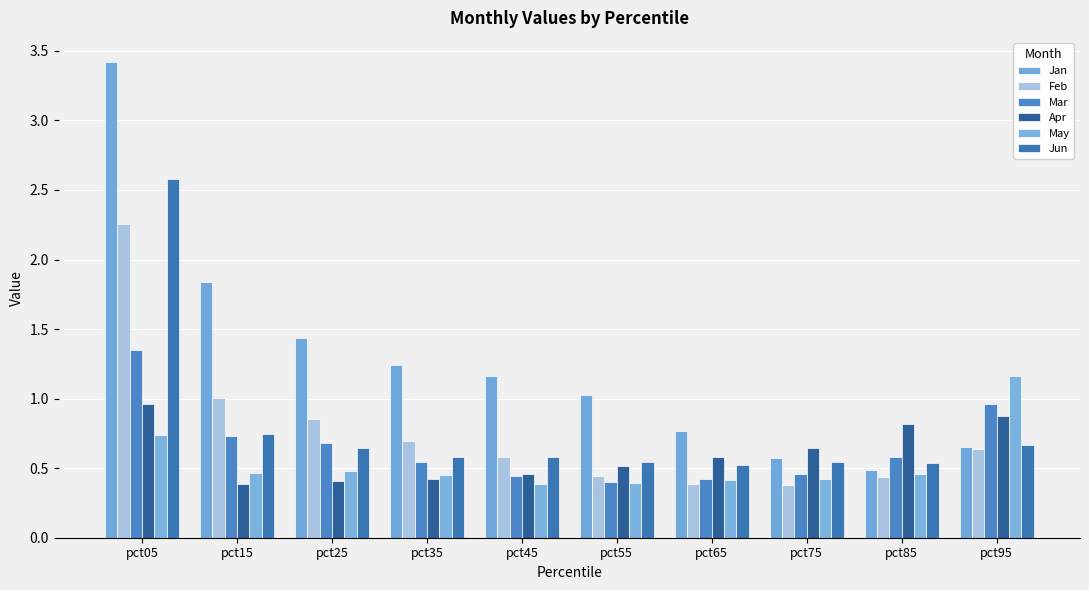

Rank the series by their maximum value, from highest to lowest.

Jan, Jun, Feb, Mar, May, Apr